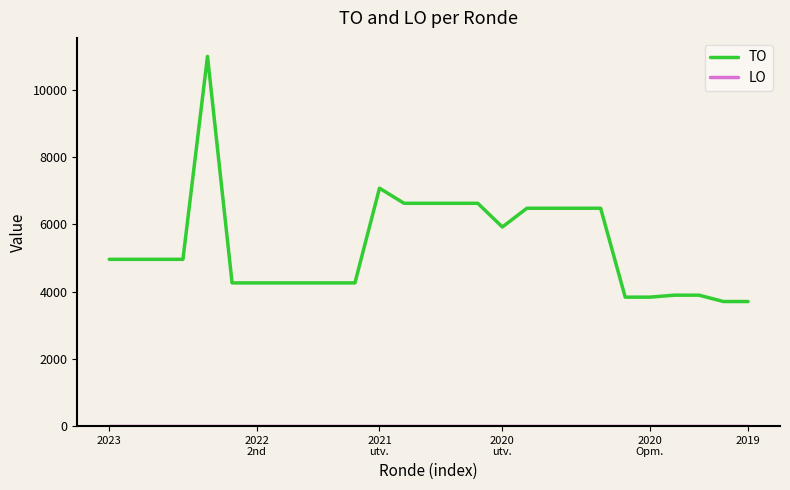

Does the chart have visible grid lines?

No